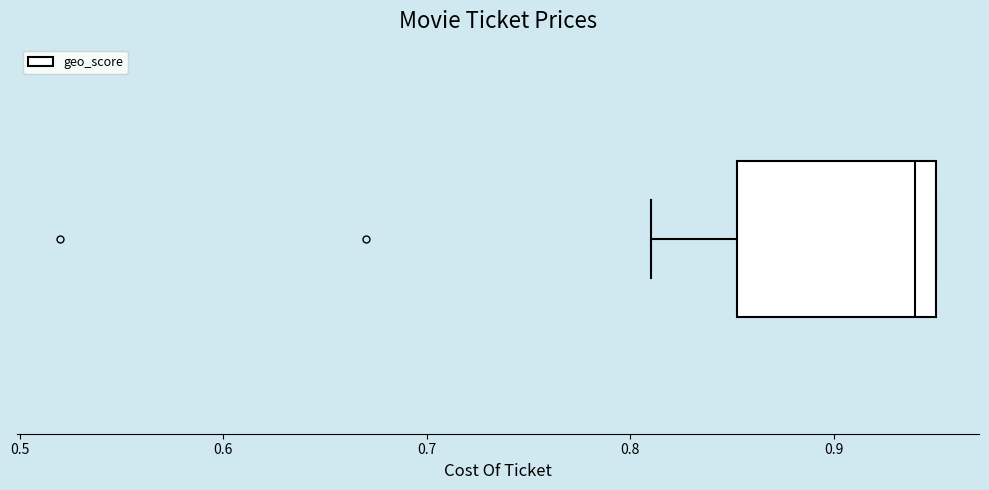

Transcribe this box plot: give where the median line is, the range the box spans, and where the two whiskers end, as read against the x-axis. The values are not printed on the chart, so give them approximately, as read against the axis.

median 0.94, box 0.85 to 0.95, whiskers 0.81 to 0.95